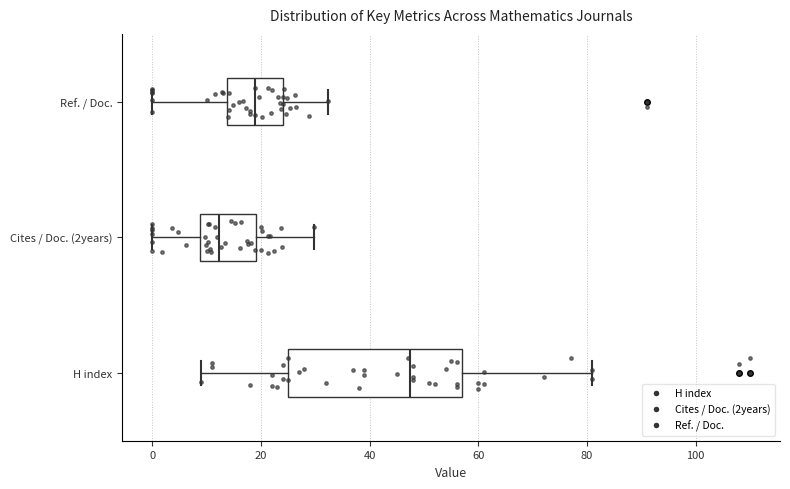

Reading bottom to top, transcribe this box plot: for each box, give where its median line is, the range the box spans, and where its two whiskers end, as read against the x-axis. The values are not printed on the chart, so give them approximately, as read against the axis.

H index: median 48, box 26 to 58, whiskers 10 to 82
Cites / Doc. (2years): median 12, box 8 to 20, whiskers 0 to 30
Ref. / Doc.: median 18, box 14 to 24, whiskers 0 to 32